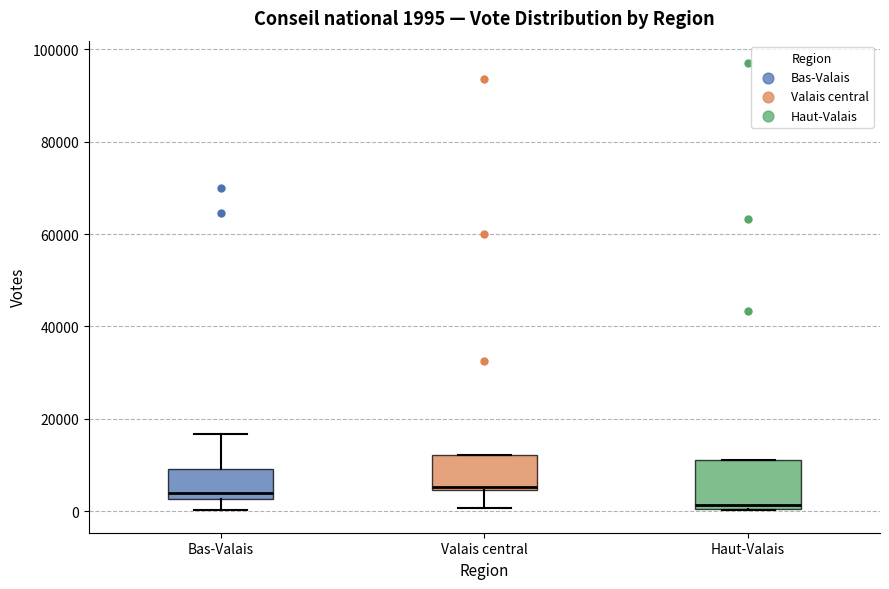

Comparing the boxes themselves (not the whiskers), which one is the tallest?

Haut-Valais